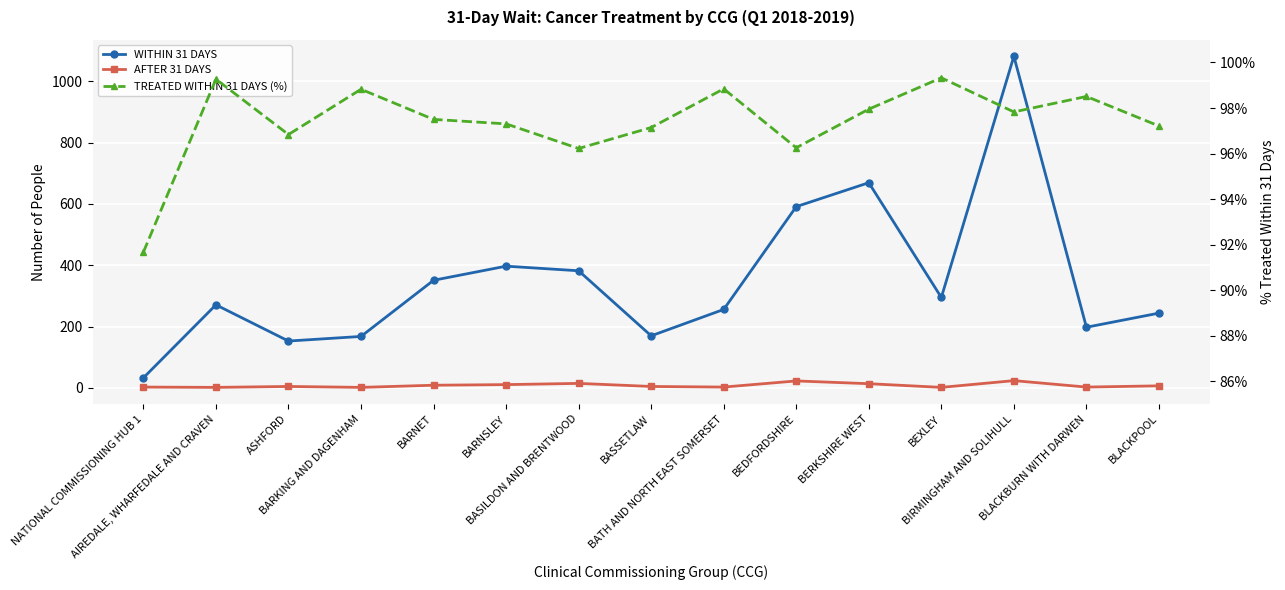

Rank the series by their maximum value, from highest to lowest.

WITHIN 31 DAYS, AFTER 31 DAYS, TREATED WITHIN 31 DAYS (%)